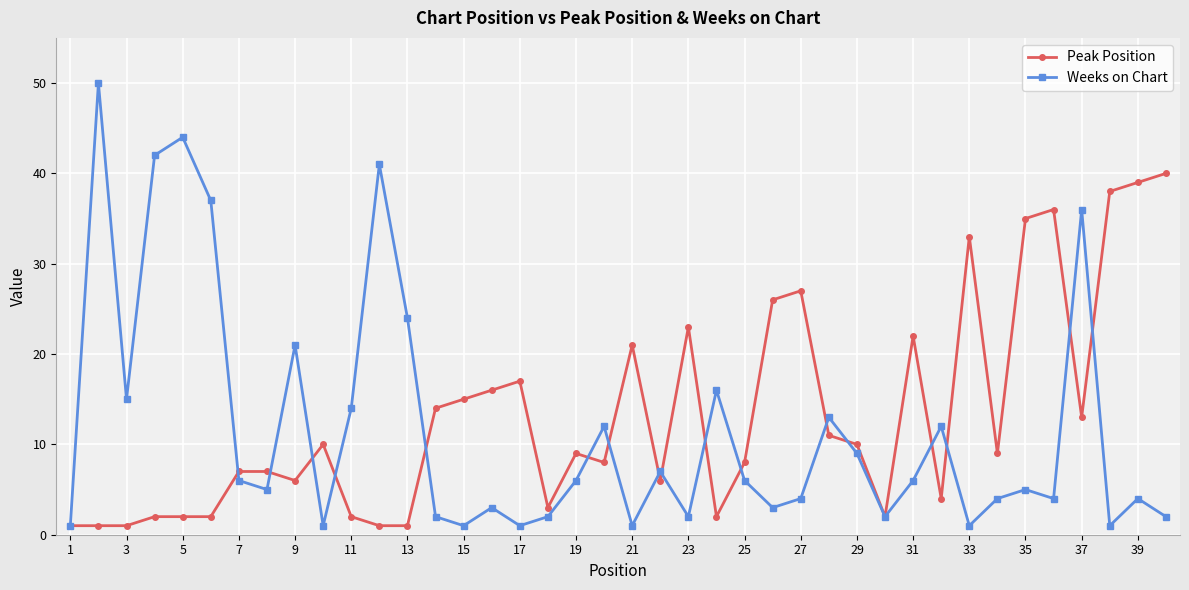

True or false: Weeks on Chart has more than 1 points higher than both neighbors.

True